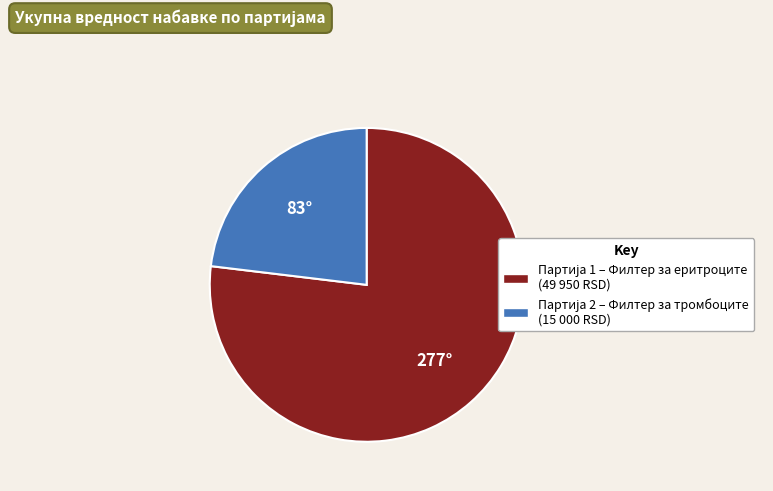

Is there a majority slice in this chart?

Yes